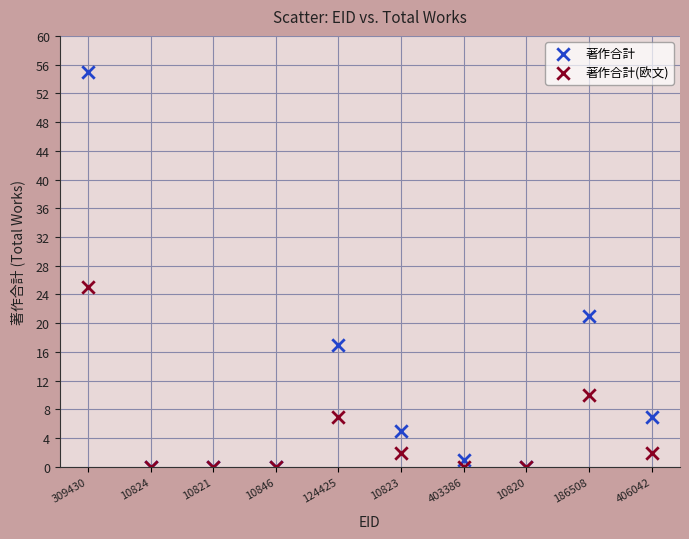

In the 著作合計 series, what Y value is closest to 27?

21